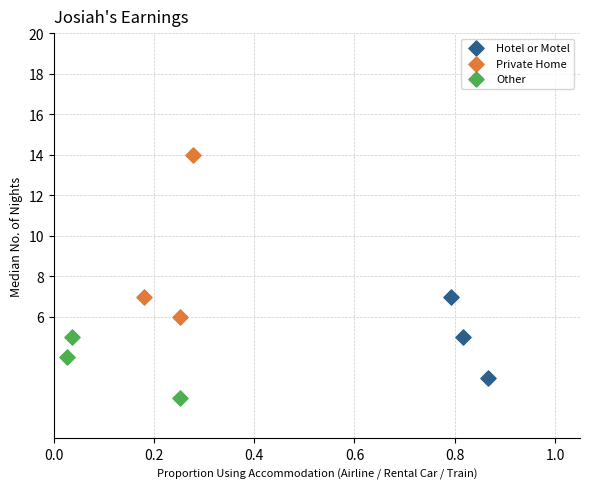

Which series contains the lowest Y value?

Other